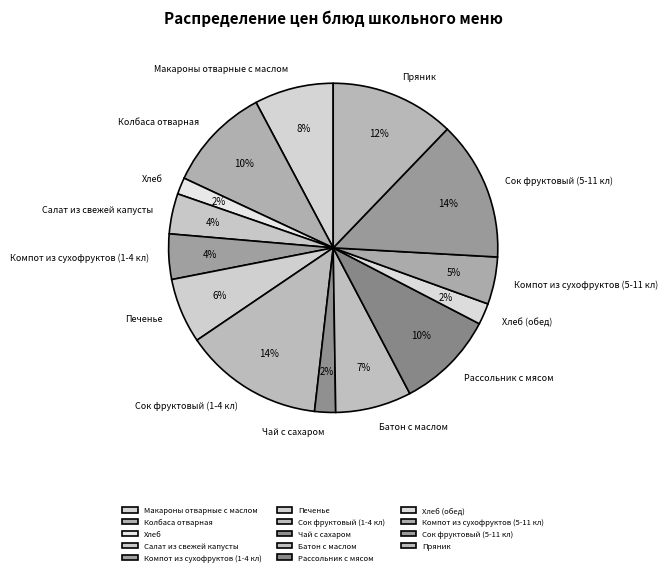

How many segments does this pie chart have?

14